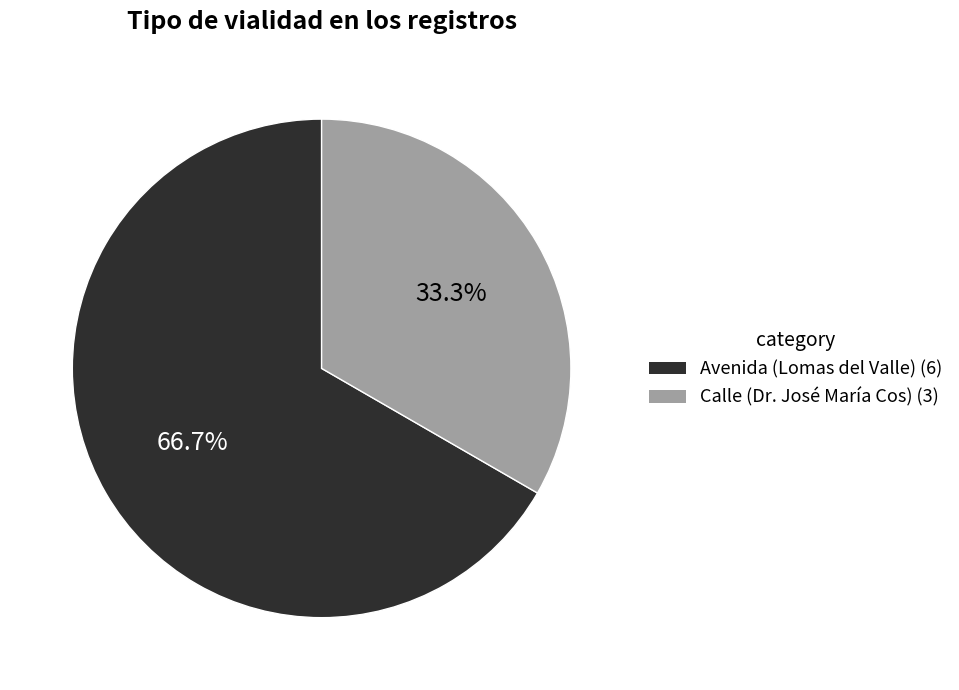

Is it true that Calle (Dr. José María Cos) is 33% of the pie?

True